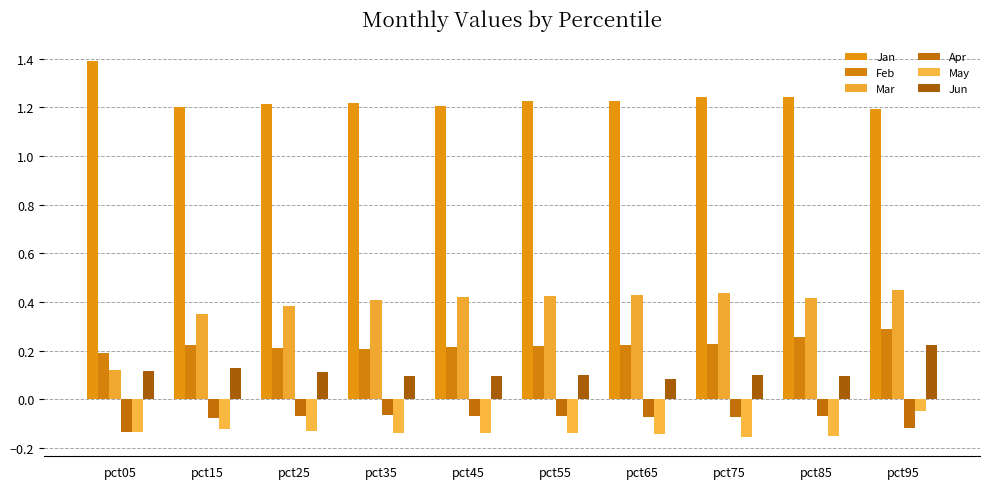

At which label is Apr closest to 0?

pct35